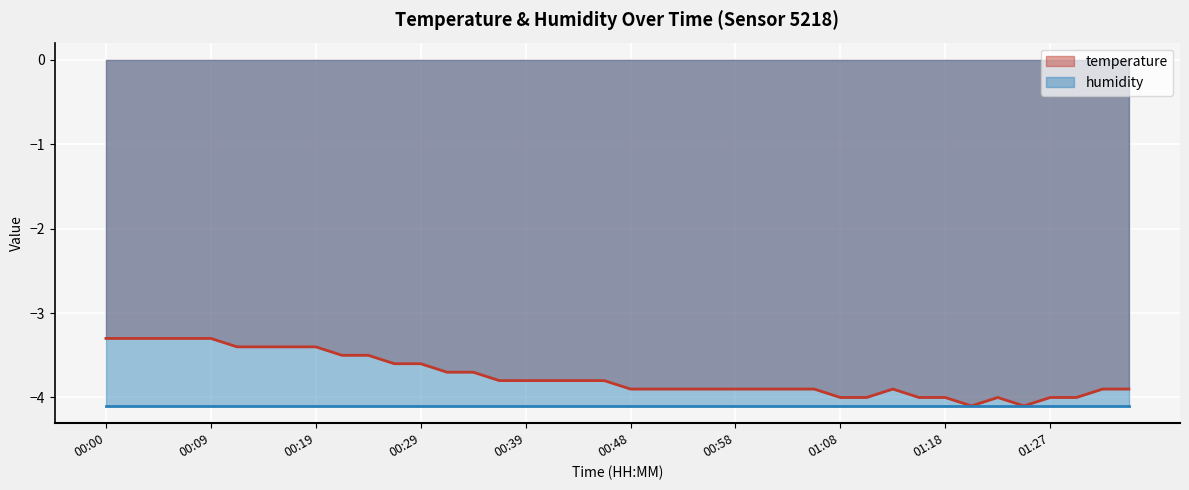

True or false: there are more than 2 points higher than both neighbors.

False